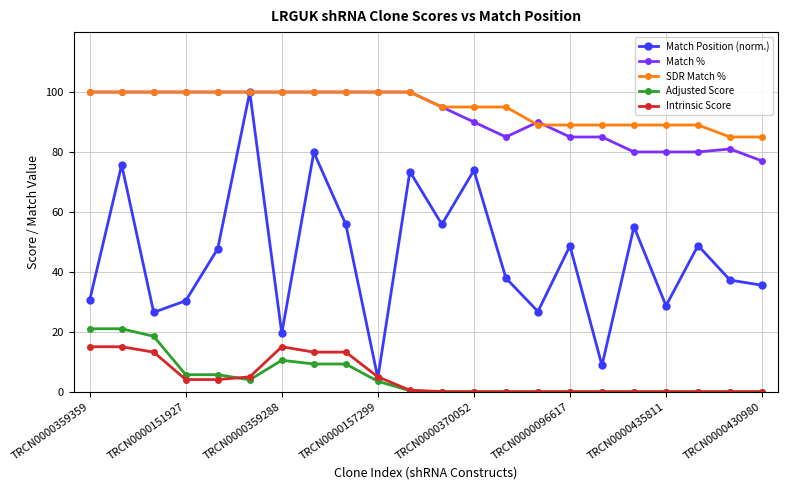

How many values in the Match Position (norm.) series are below 47?

11